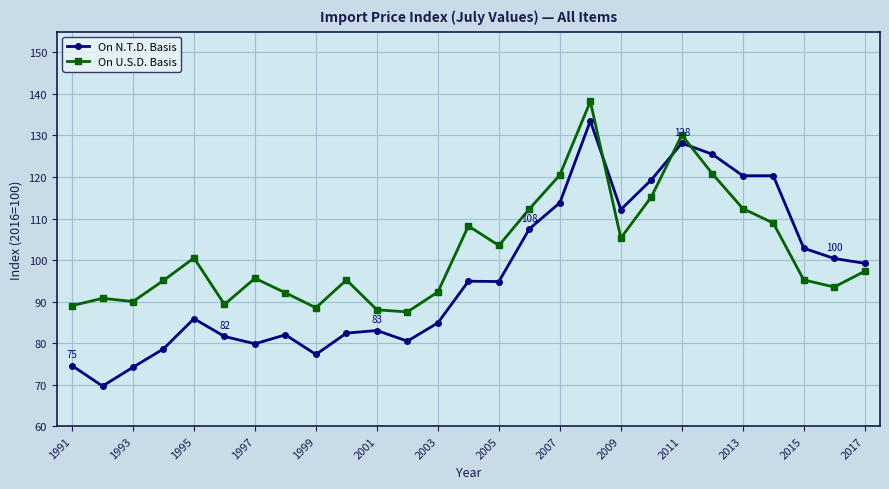

What is the difference between the maximum and second lowest values in the On U.S.D. Basis series?

50.2